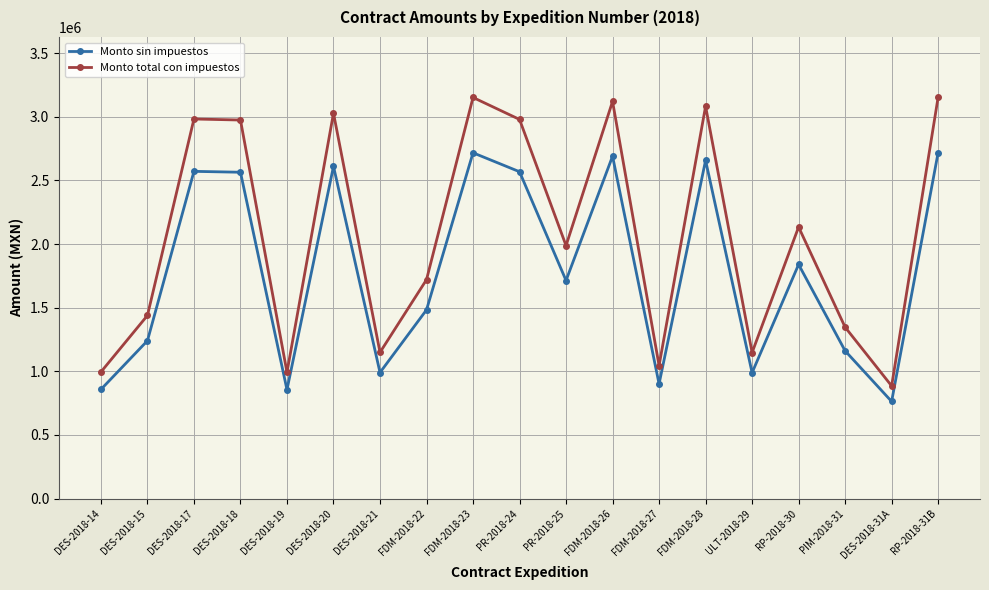

Is the value of Monto total con impuestos at DES-2018-17 greater than the value of Monto sin impuestos at PIM-2018-31?

Yes